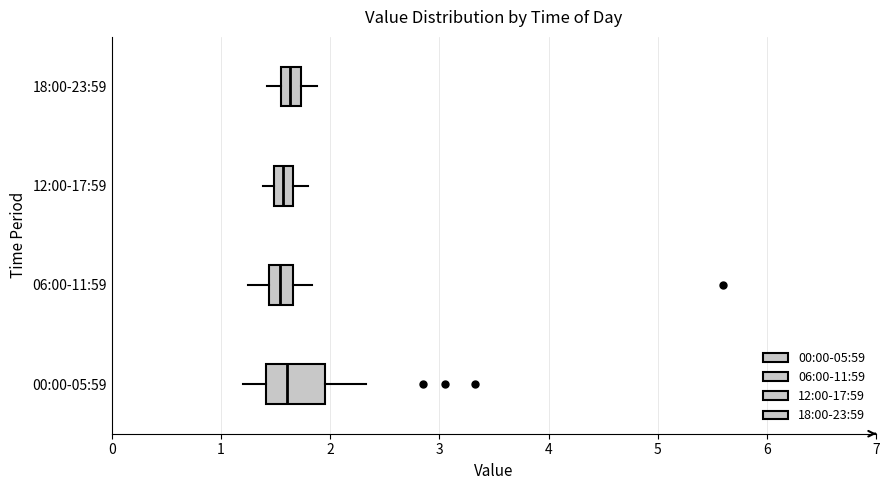

Which box is the widest, from its left edge to its right edge?

00:00-05:59